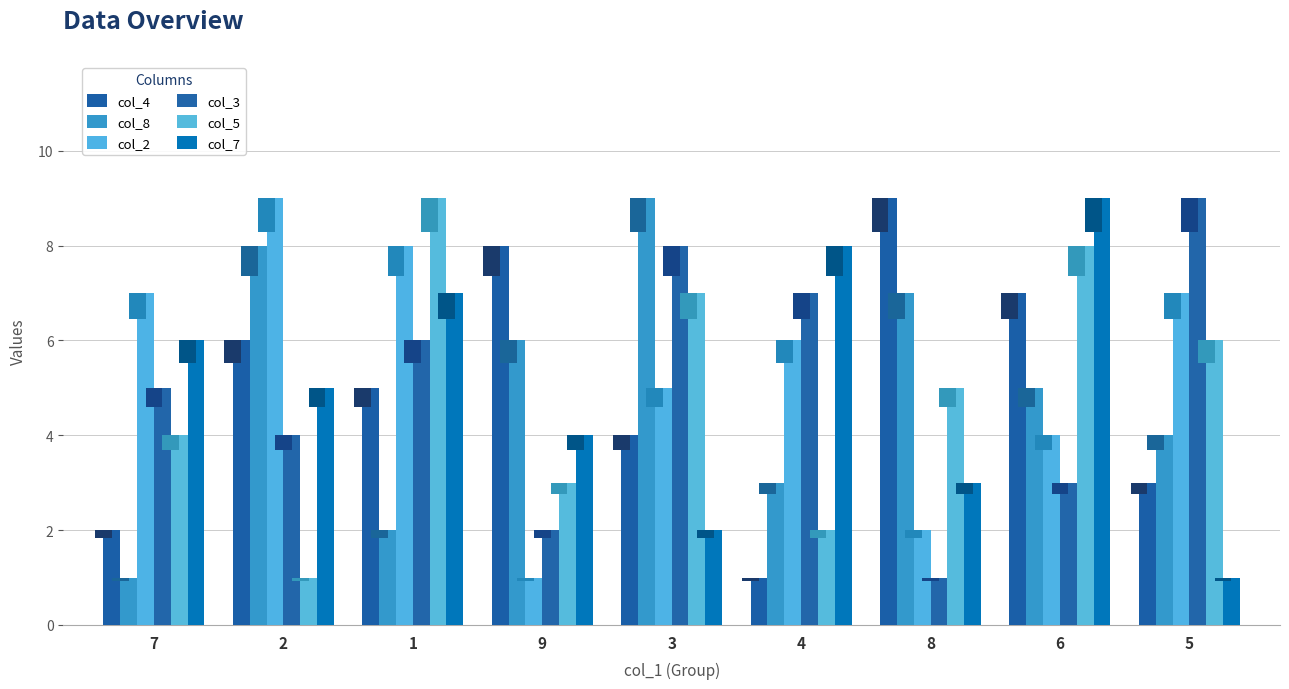

Are the bars horizontal?

No